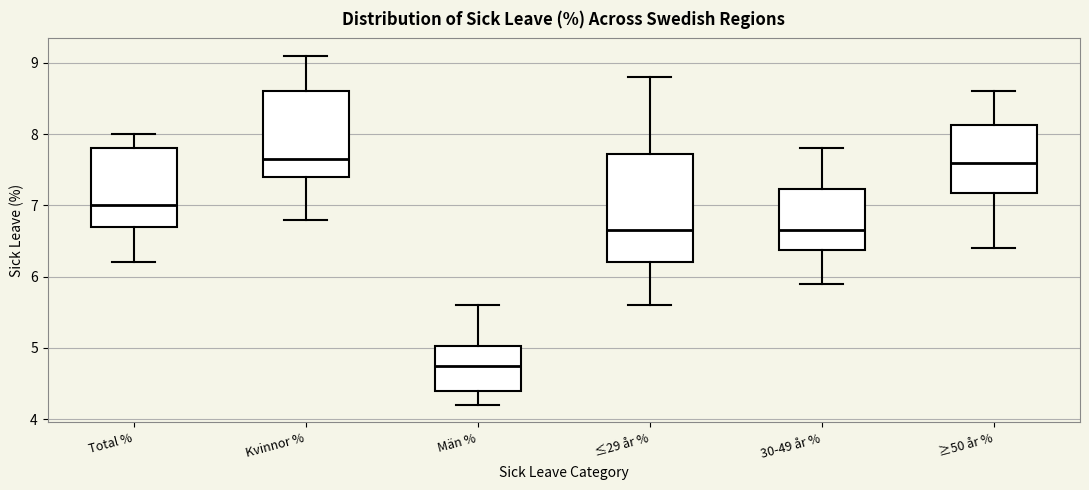

Reading left to right, transcribe this box plot: for each box, give where its median line is, the range the box spans, and where its two whiskers end, as read against the y-axis. The values are not printed on the chart, so give them approximately, as read against the axis.

Total %: median 7.0, box 6.7 to 7.8, whiskers 6.2 to 8.0
Kvinnor %: median 7.7, box 7.4 to 8.6, whiskers 6.8 to 9.1
Män %: median 4.8, box 4.4 to 5.0, whiskers 4.2 to 5.6
≤29 år %: median 6.7, box 6.2 to 7.7, whiskers 5.6 to 8.8
30-49 år %: median 6.7, box 6.4 to 7.2, whiskers 5.9 to 7.8
≥50 år %: median 7.6, box 7.2 to 8.1, whiskers 6.4 to 8.6